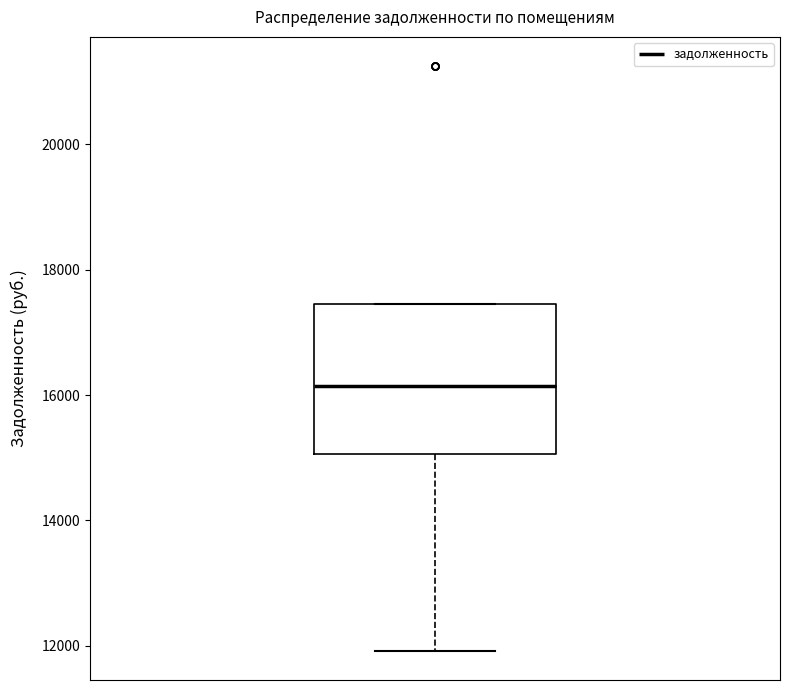

Where does the lower whisker of the box end on the y-axis? The values are not printed on the chart, so give them approximately, as read against the axis.

12000